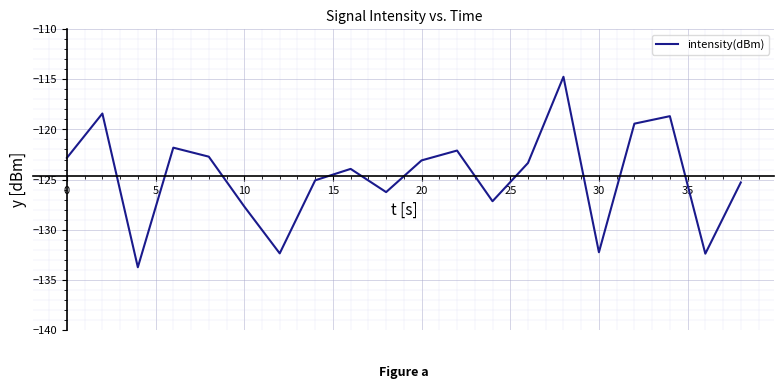

What is the smallest value displayed?

-133.7